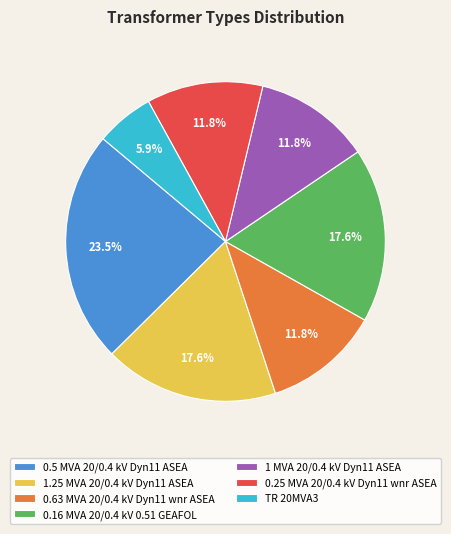

To the nearest percent, what is the average slice percentage?

14%